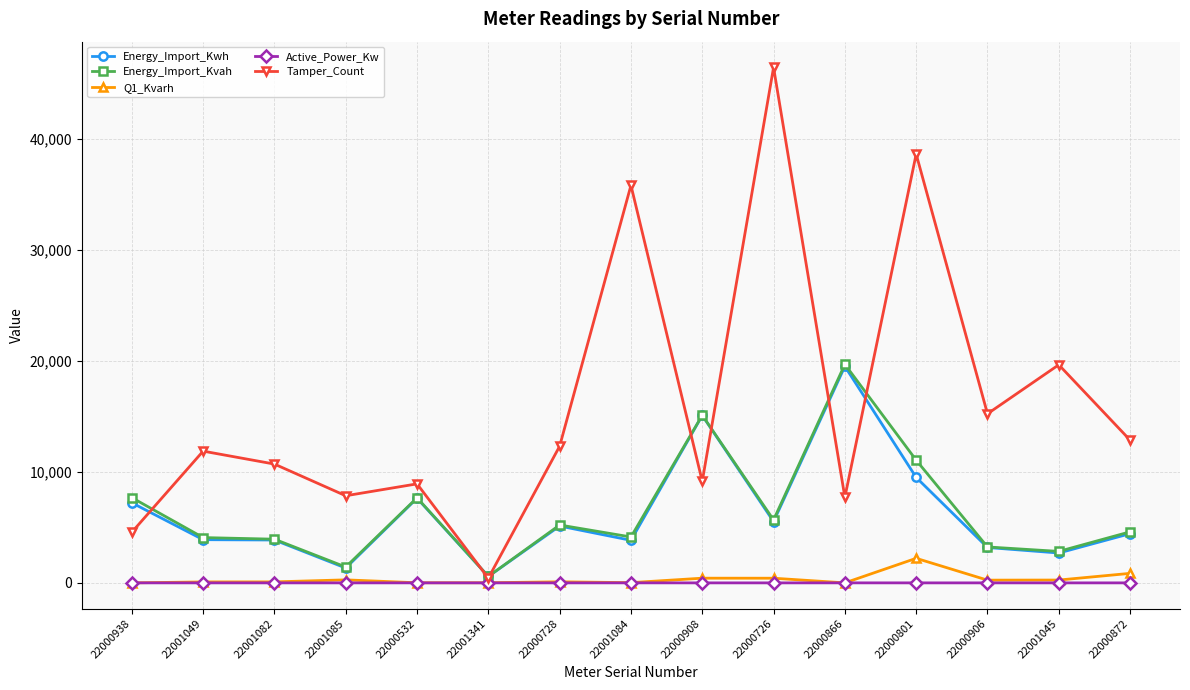

True or false: Energy_Import_Kwh and Q1_Kvarh cross at least once.

False